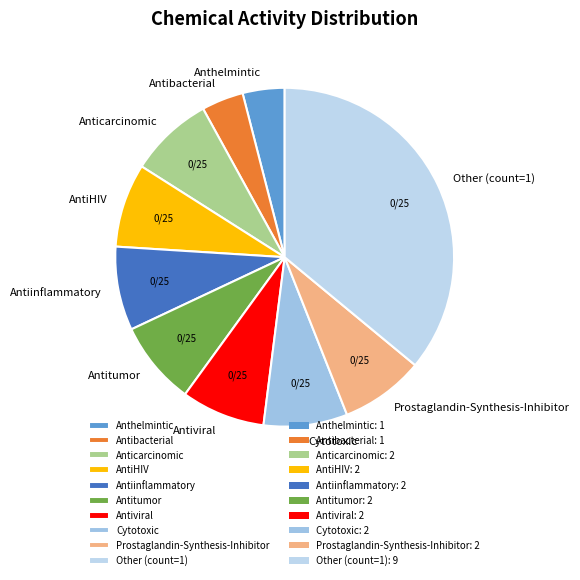

What is the largest slice in the pie chart?

Other (count=1)